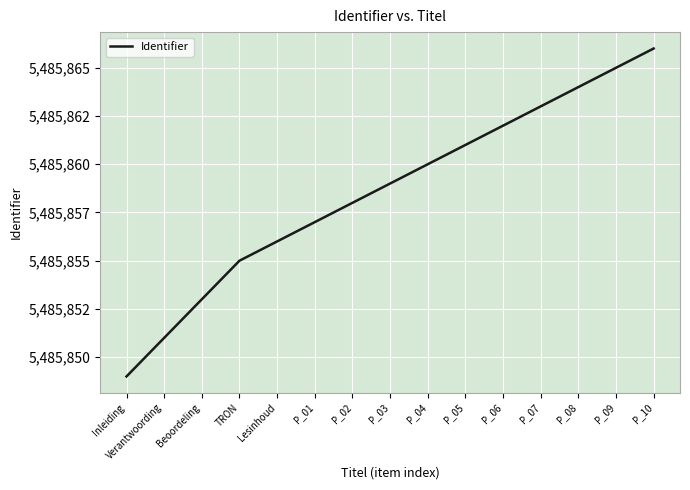

Where does the data first go above 5485859?

P_04